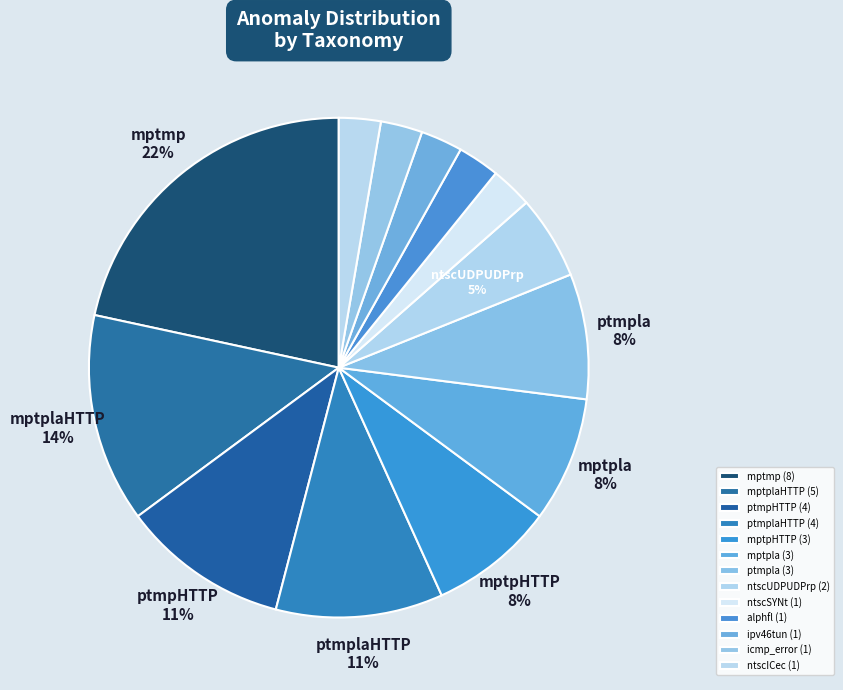

Count the number of slices in the pie.

13